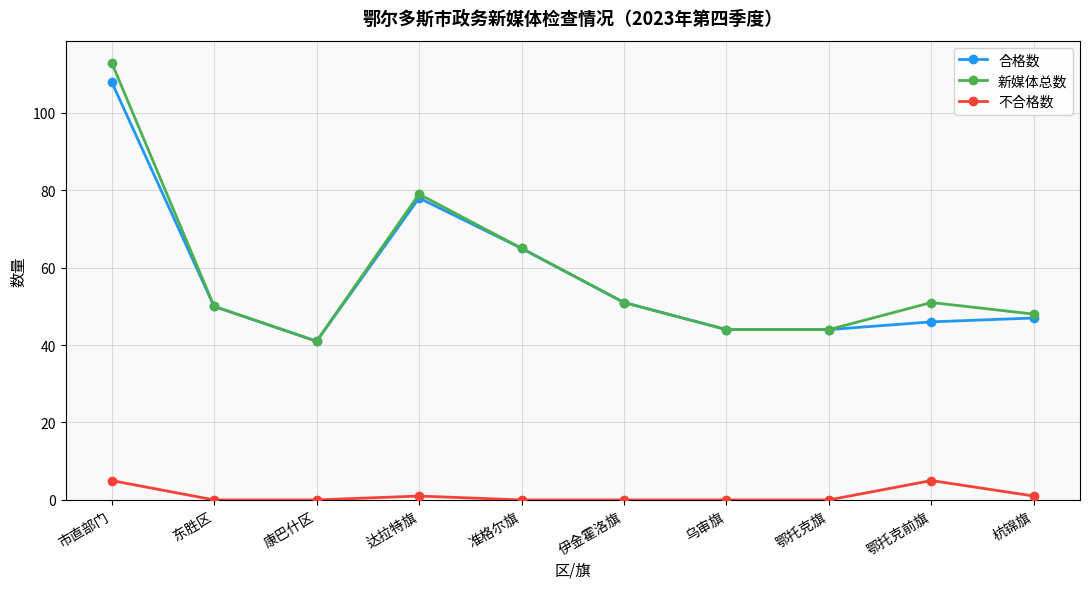

At which category does 合格数 reach its first local valley?

康巴什区